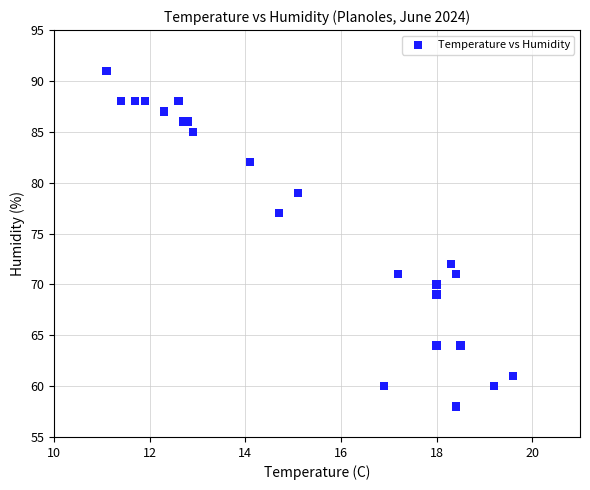

What Y value in the scatter plot is closest to 74?

72